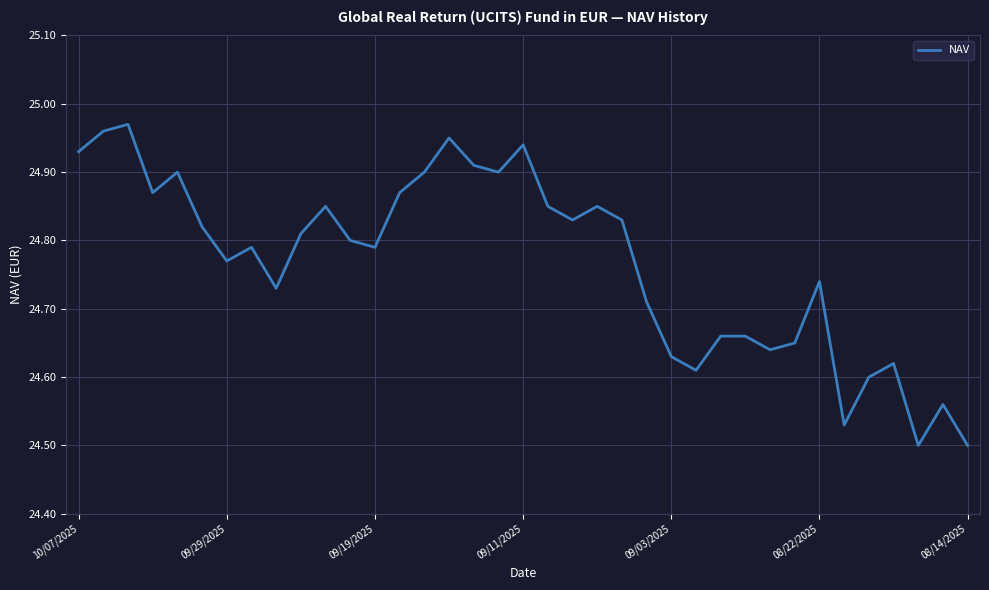

How many lines are shown in the chart?

1